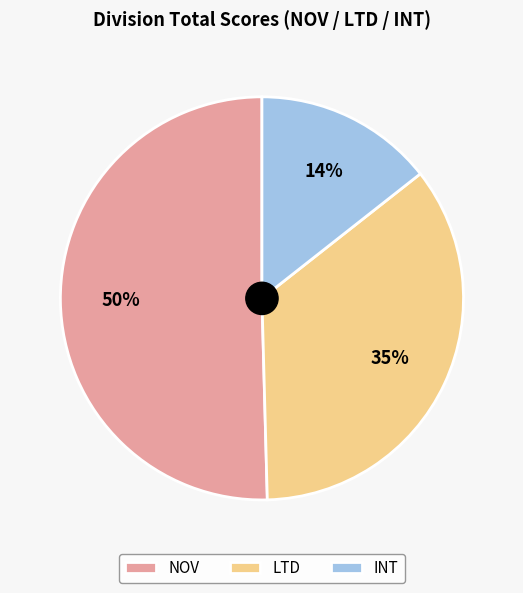

What percentage is the INT slice, to the nearest percent?

14%